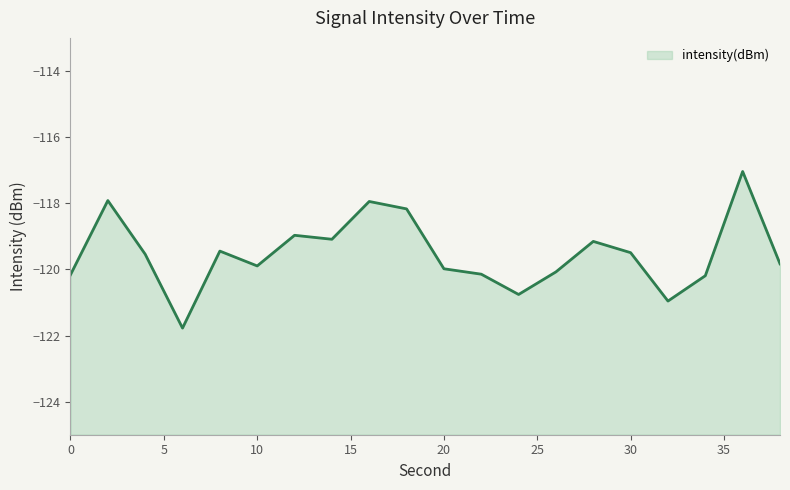

Reading right to left, transcribe all the data shown in this chart.

38=-119.8	36=-117.0	34=-120.2	32=-121.0	30=-119.5	28=-119.2	26=-120.1	24=-120.8	22=-120.1	20=-120.0	18=-118.2	16=-117.9	14=-119.1	12=-119.0	10=-119.9	8=-119.4	6=-121.8	4=-119.5	2=-117.9	0=-120.2